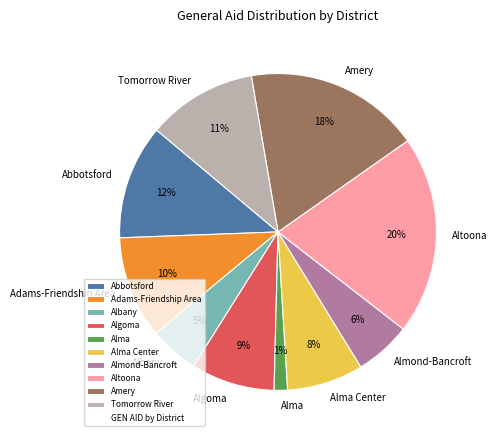

To the nearest percent, what portion does Altoona represent?

20%